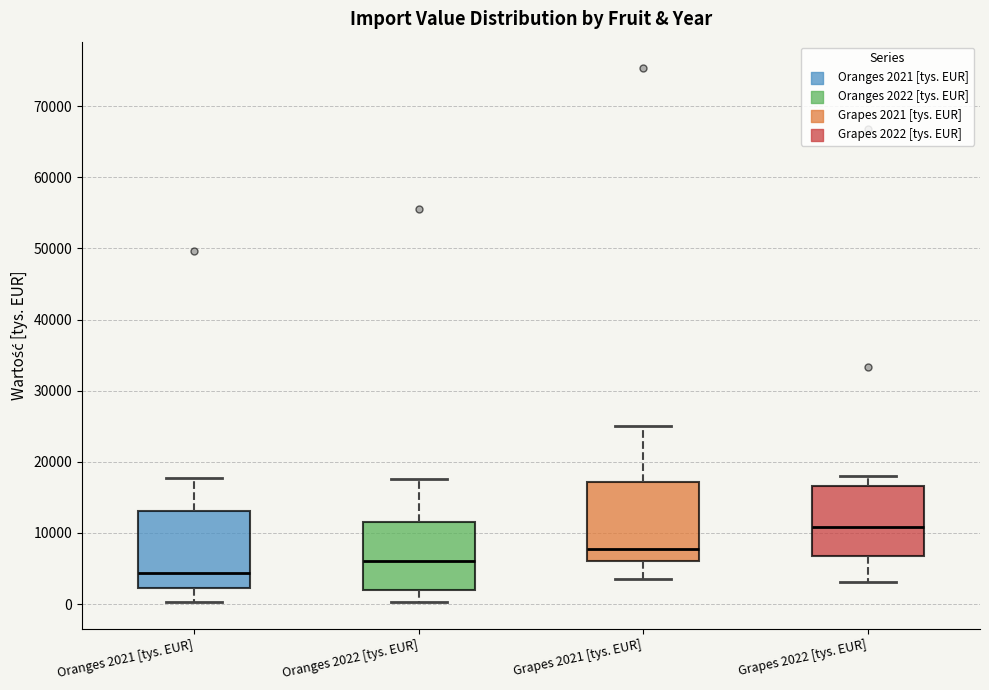

Where does the upper whisker of the box for Grapes 2022 [tys. EUR] end on the y-axis? The values are not printed on the chart, so give them approximately, as read against the axis.

18000